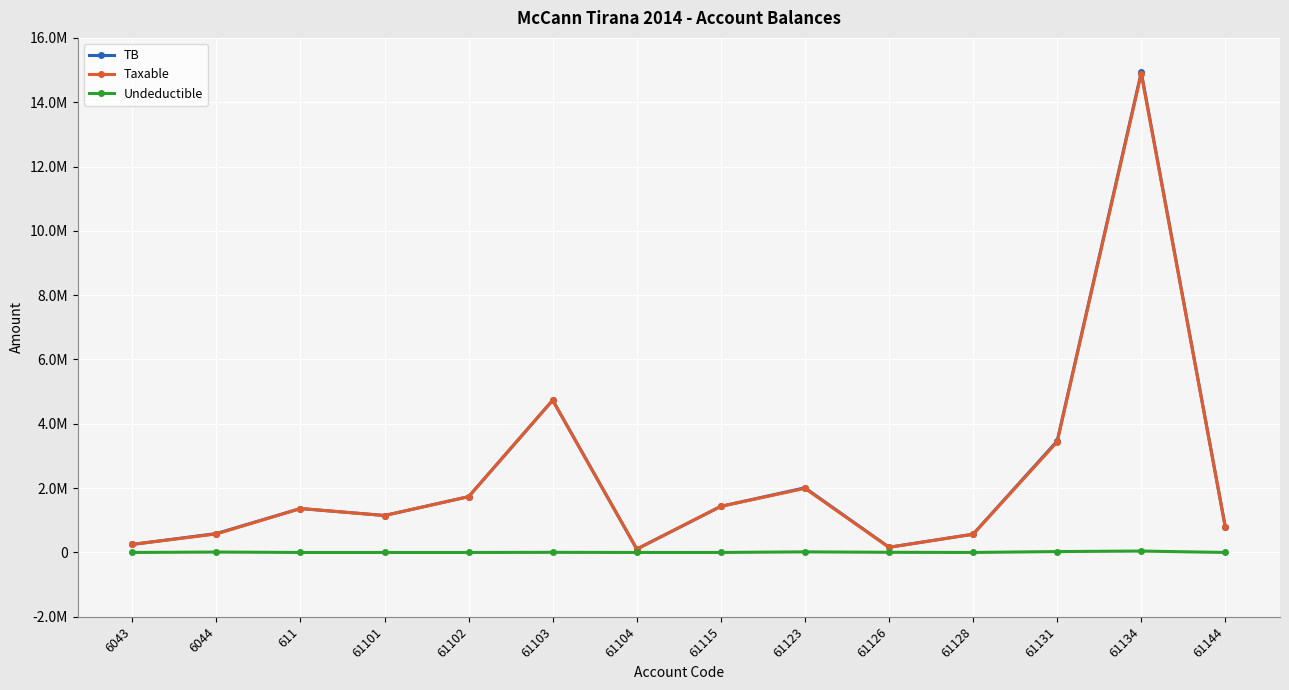

Count the number of data series in this chart.

3